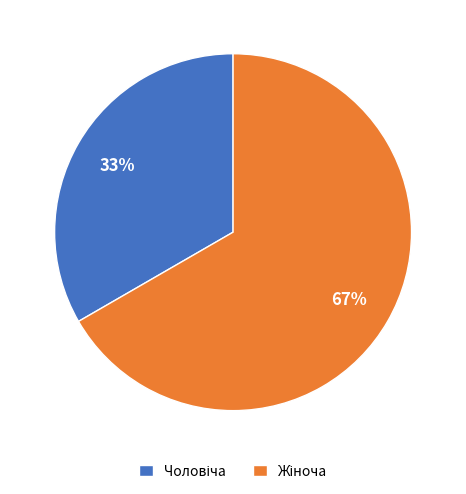

To the nearest percent, what is the average slice percentage?

50%